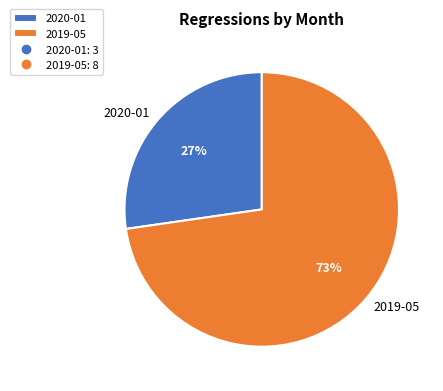

To the nearest percent, what percentage of the pie is 2020-01?

27%